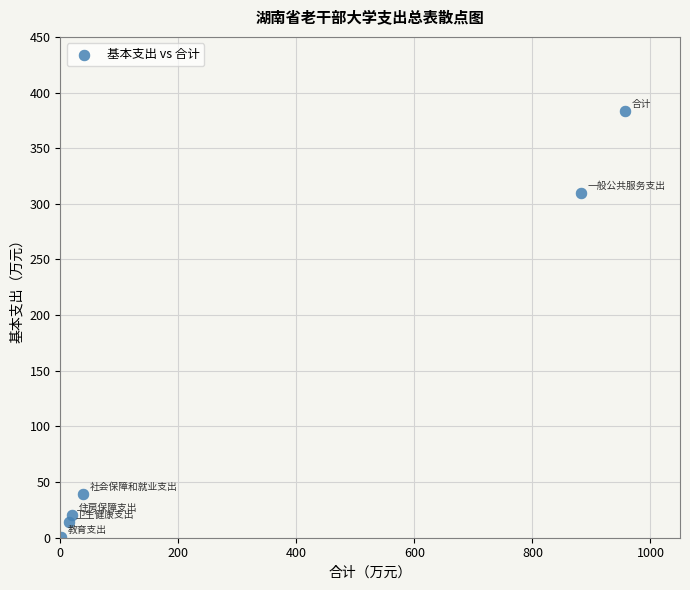

What is the average Y value?

127.9